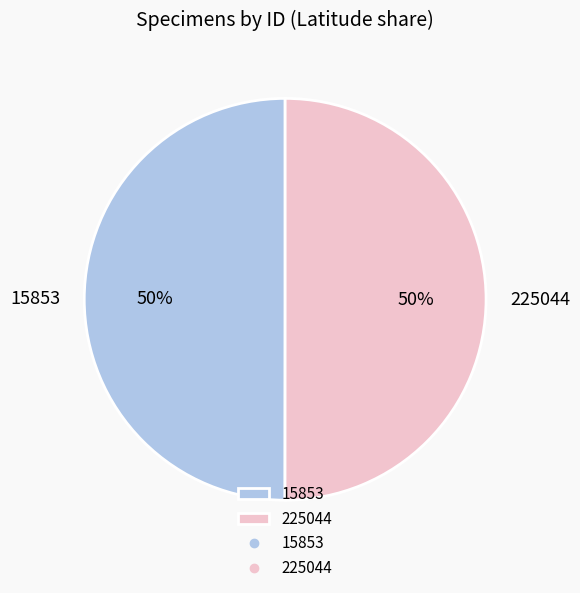

Do 15853 and 225044 together represent more than half of the pie?

Yes